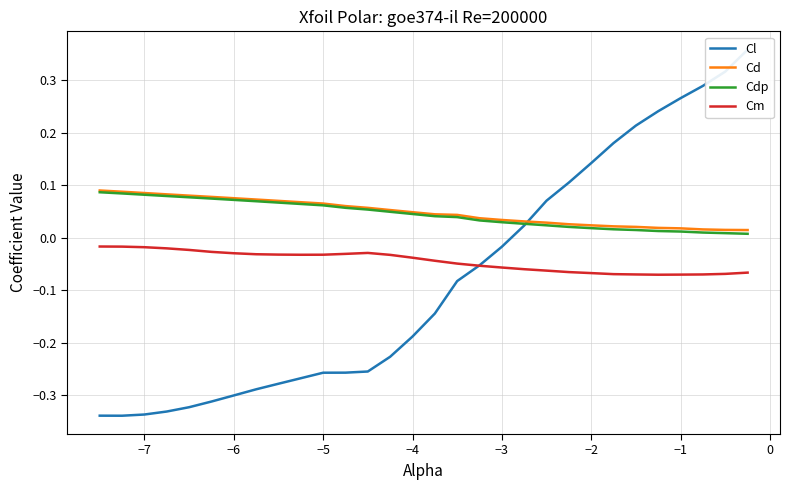

What are all the series names shown in the legend?

Cl, Cd, Cdp, Cm